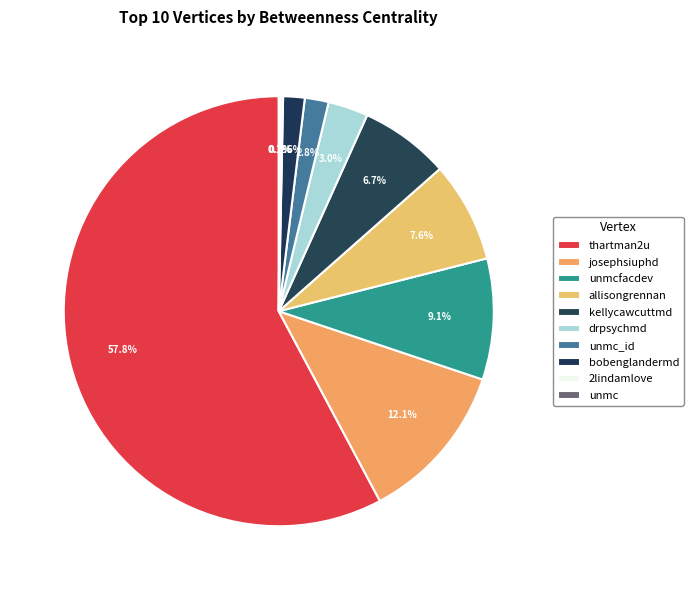

Is it true that kellycawcuttmd is 7% of the pie?

True